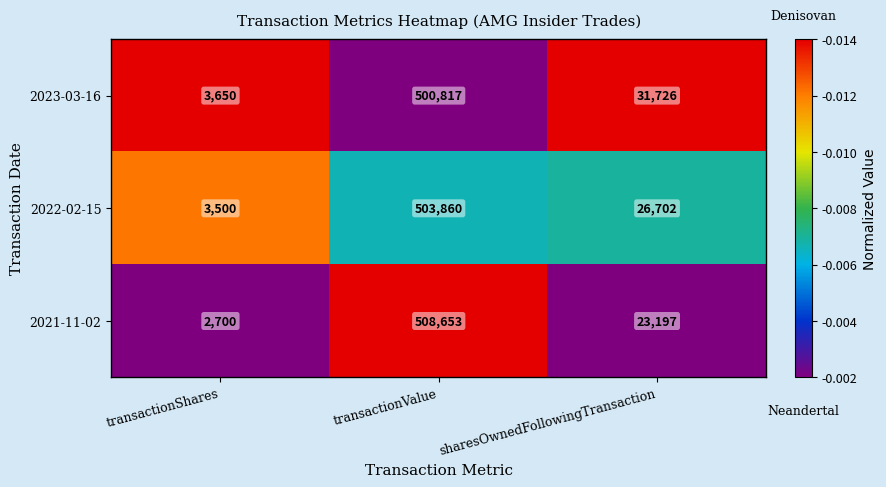

List the series in order of their peak value, highest first.

2021-11-02, 2022-02-15, 2023-03-16